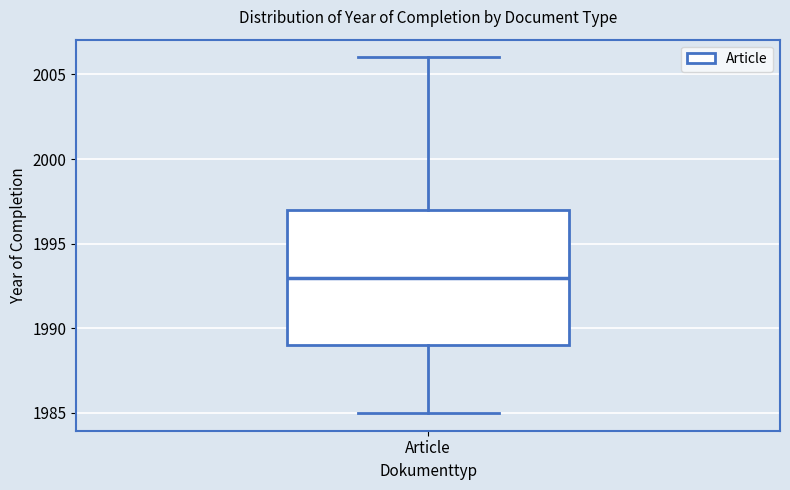

Transcribe this box plot: give where the median line is, the range the box spans, and where the two whiskers end, as read against the y-axis. The values are not printed on the chart, so give them approximately, as read against the axis.

median 1993, box 1989 to 1997, whiskers 1985 to 2006